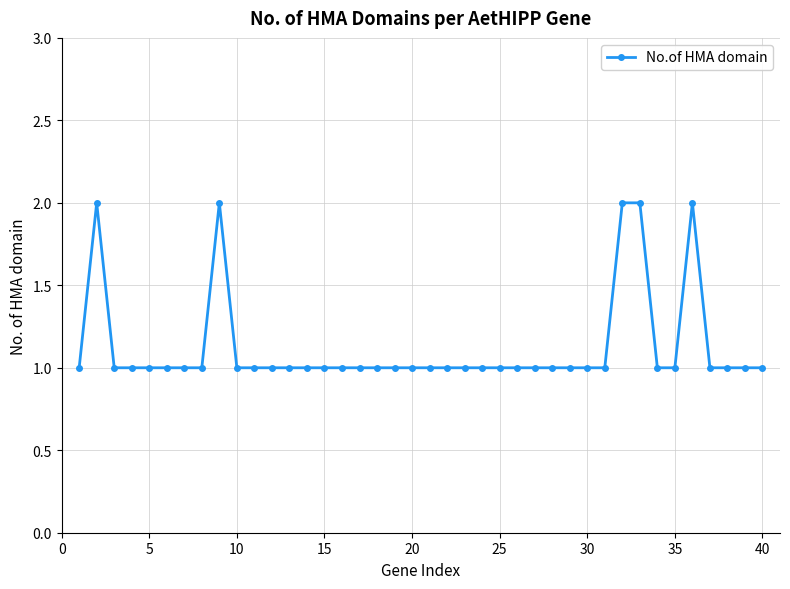

True or false: the data has more than 0 interior local peaks.

True